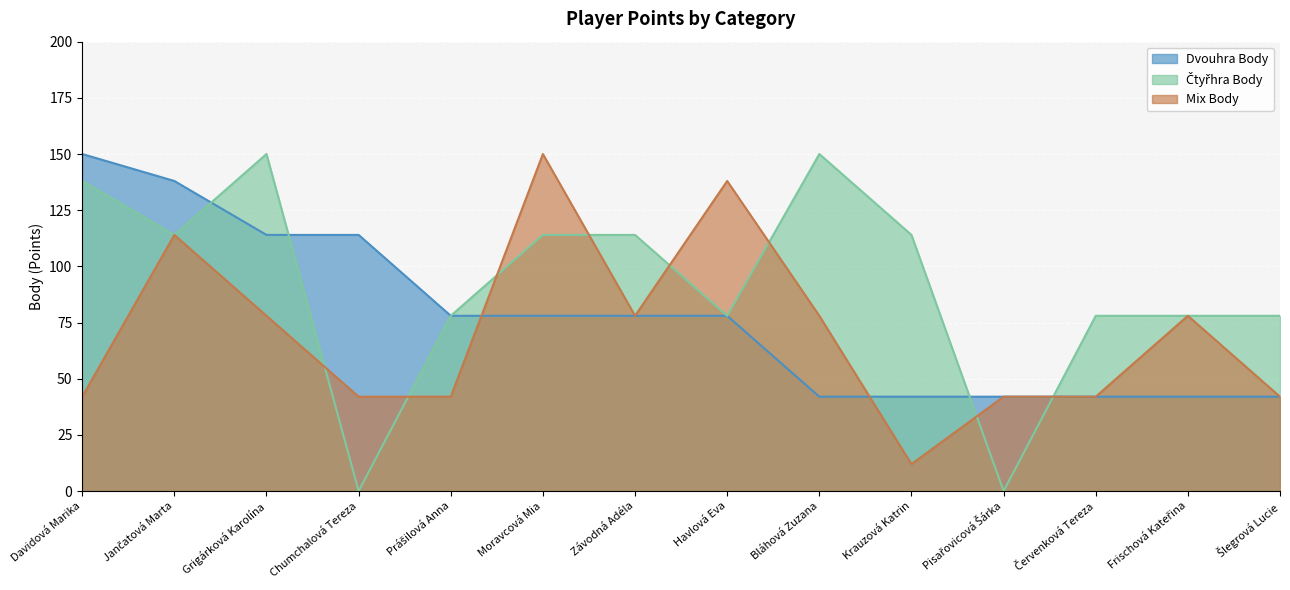

Reading left to right, what are all the values shown in this chart?

Dvouhra Body: 150	138	114	114	78	78	78	78	42	42	42	42	42	42
Čtyřhra Body: 138	114	150	0	78	114	114	78	150	114	0	78	78	78
Mix Body: 42	114	78	42	42	150	78	138	78	12	42	42	78	42